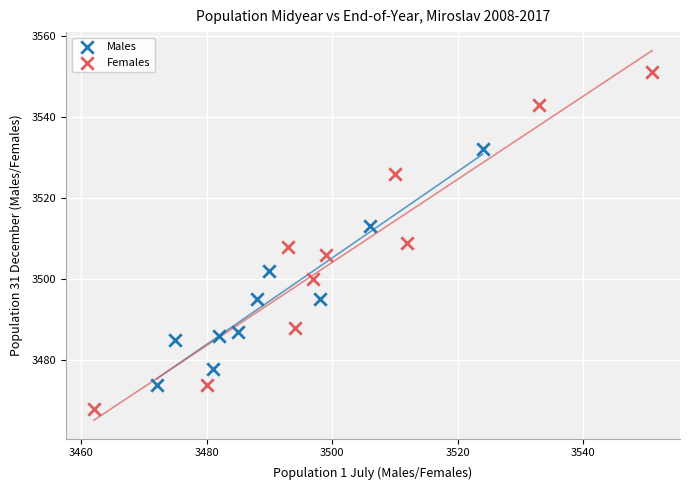

What are all the series names shown in the legend?

Males, Females